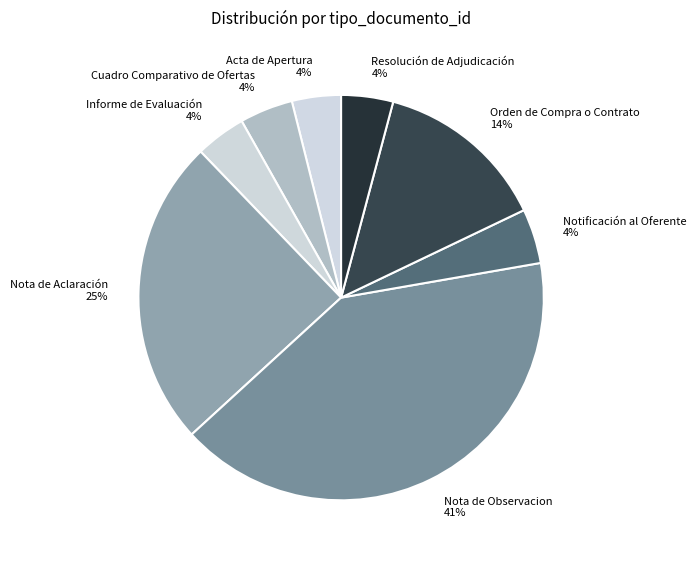

How many segments does this pie chart have?

8